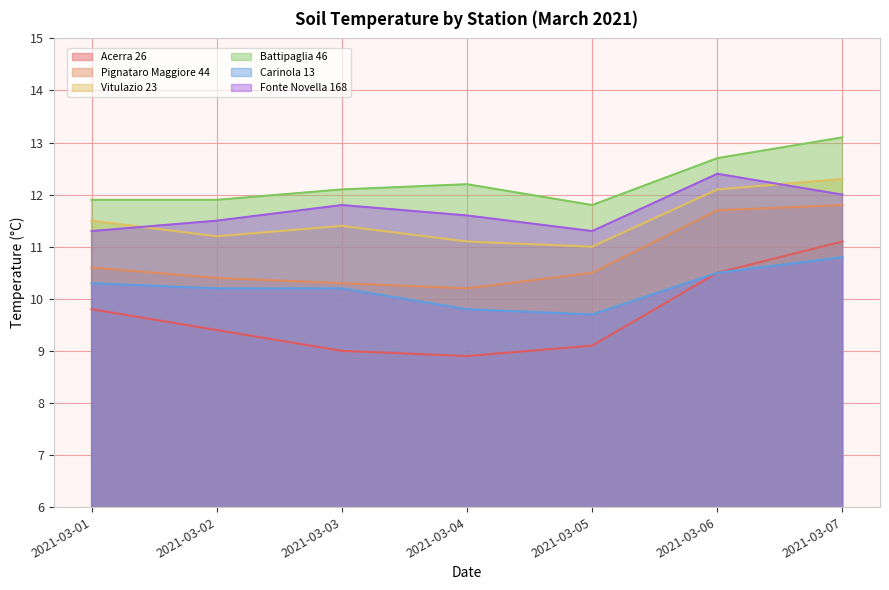

How many lines are shown in the chart?

6